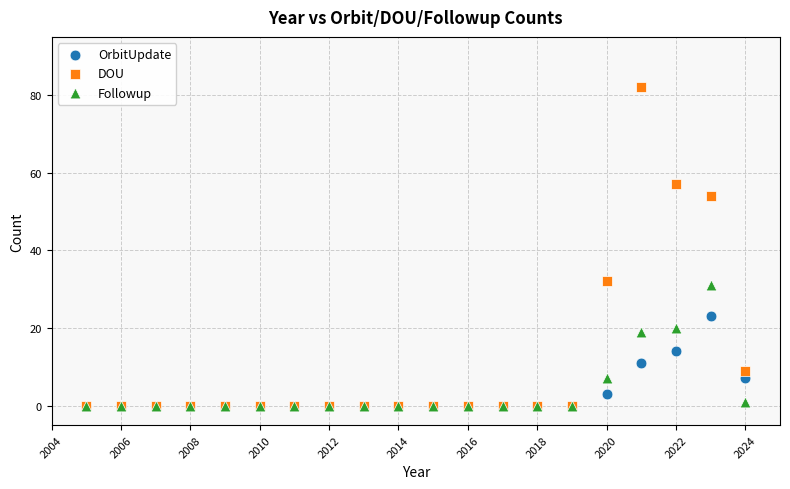

Across all series, what Y value is closest to 41?

32